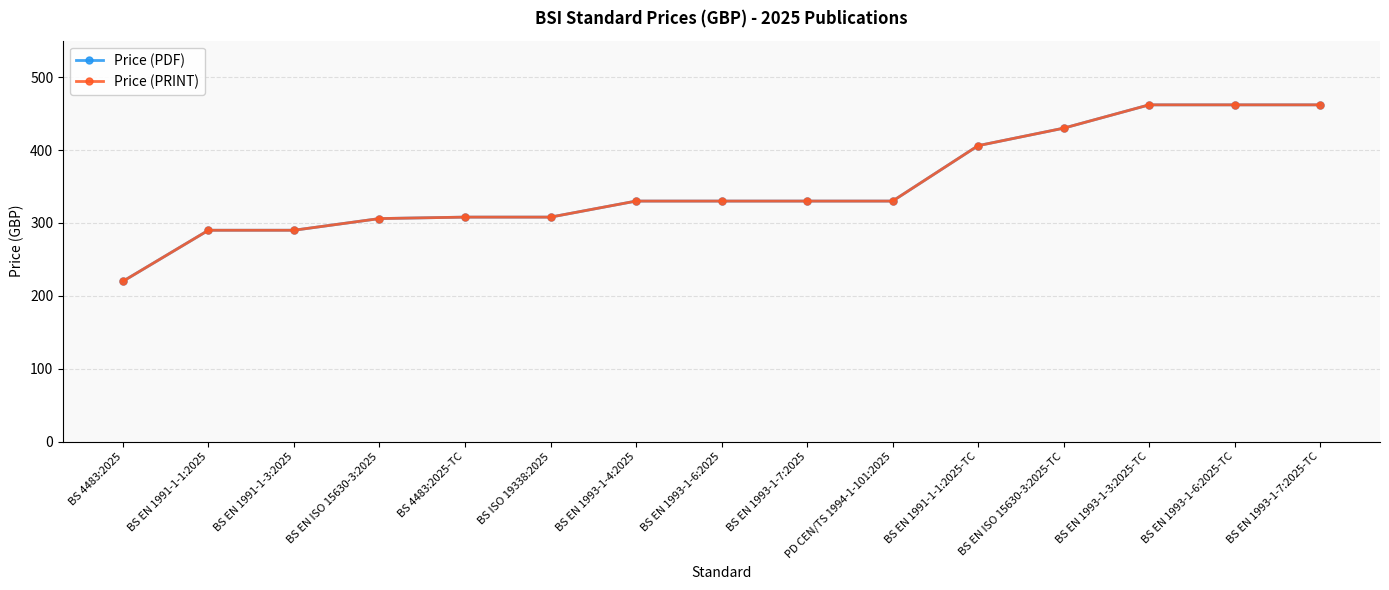

True or false: Price (PDF) has a value of 330 at BS EN 1993-1-6:2025.

True